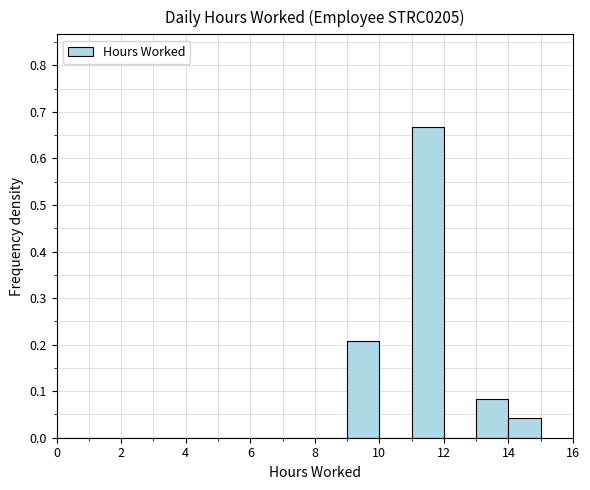

Over which range of the x-axis is the bar tallest?

11 to 12